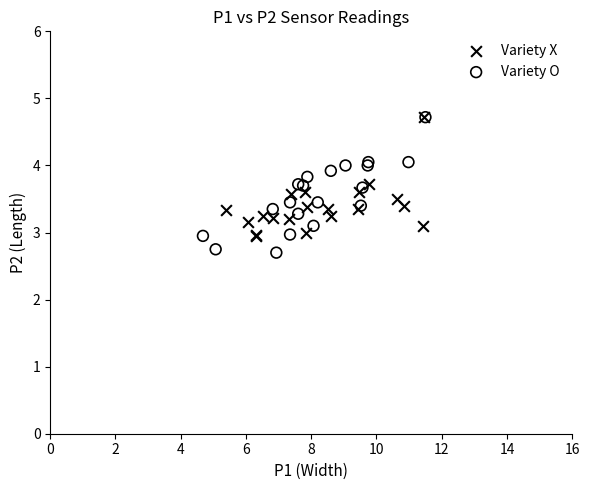

Which series contains the lowest Y value?

Variety O